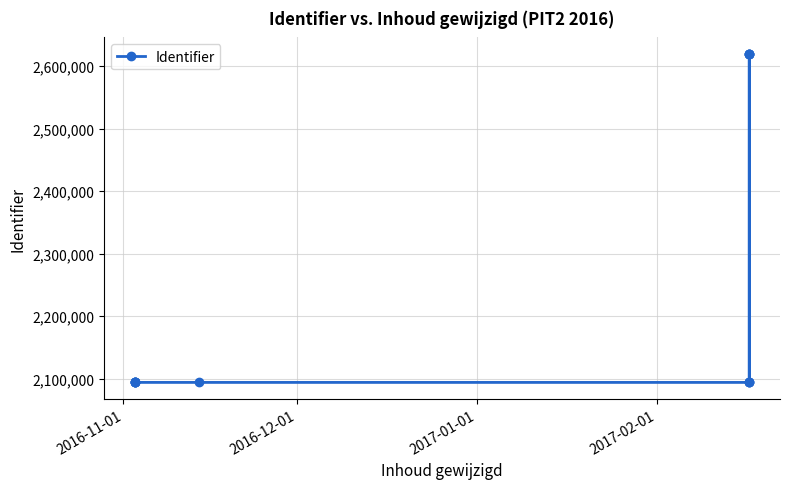

Reading left to right, extract all data points from this chart.

2093793	2093795	2093784	2093796	2093797	2093783	2093788	2093790	2619317	2619825	2619826	2619828	2093791